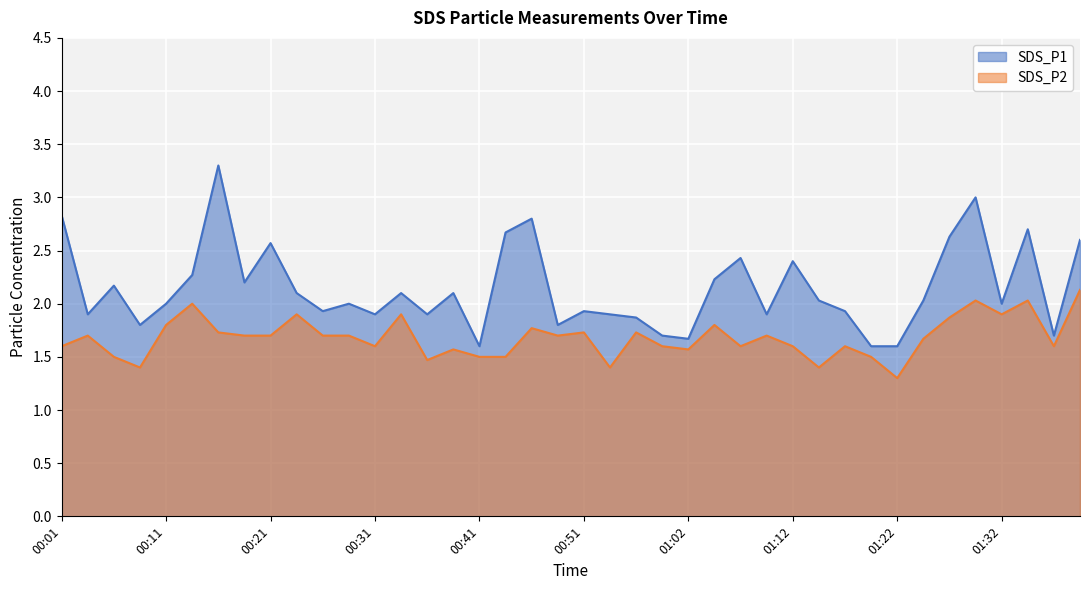

What is the spread (max minus min) of values at 00:01?

1.2